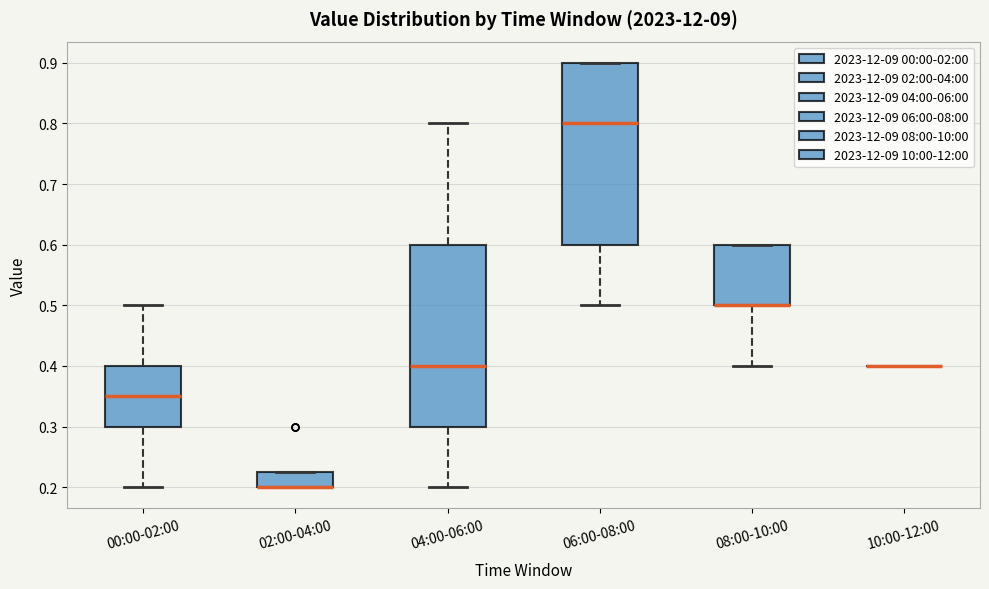

Reading left to right, transcribe this box plot: for each box, give where its median line is, the range the box spans, and where its two whiskers end, as read against the y-axis. The values are not printed on the chart, so give them approximately, as read against the axis.

00:00-02:00: median 0.35, box 0.30 to 0.40, whiskers 0.20 to 0.50
02:00-04:00: median 0.20 (drawn on the box's lower edge), box 0.20 to 0.23, whiskers 0.20 to 0.23
04:00-06:00: median 0.40, box 0.30 to 0.60, whiskers 0.20 to 0.80
06:00-08:00: median 0.80, box 0.60 to 0.90, whiskers 0.50 to 0.90
08:00-10:00: median 0.50 (drawn on the box's lower edge), box 0.50 to 0.60, whiskers 0.40 to 0.60
10:00-12:00: box collapsed to a line at 0.40, whiskers 0.40 to 0.40